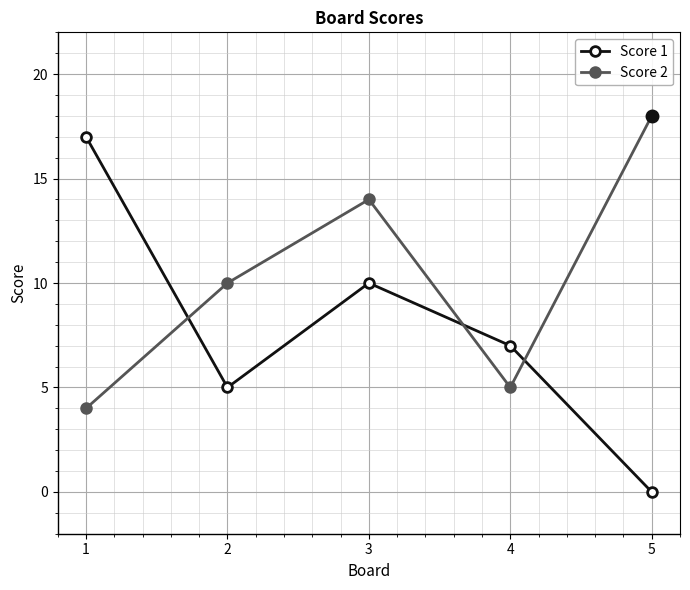

Where is the first local minimum for Score 1?

2